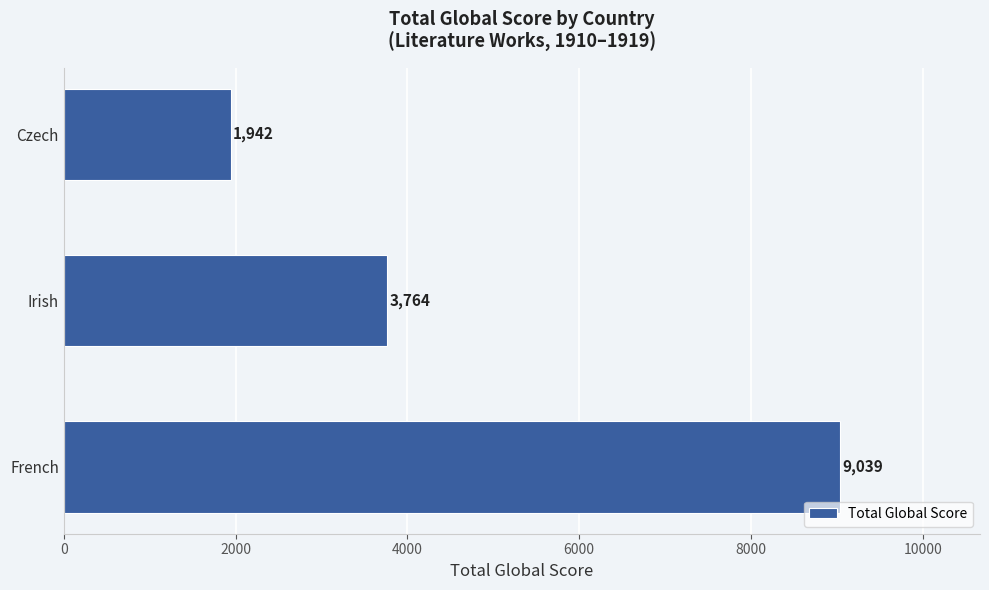

Which label corresponds to the smallest value in the chart?

Czech